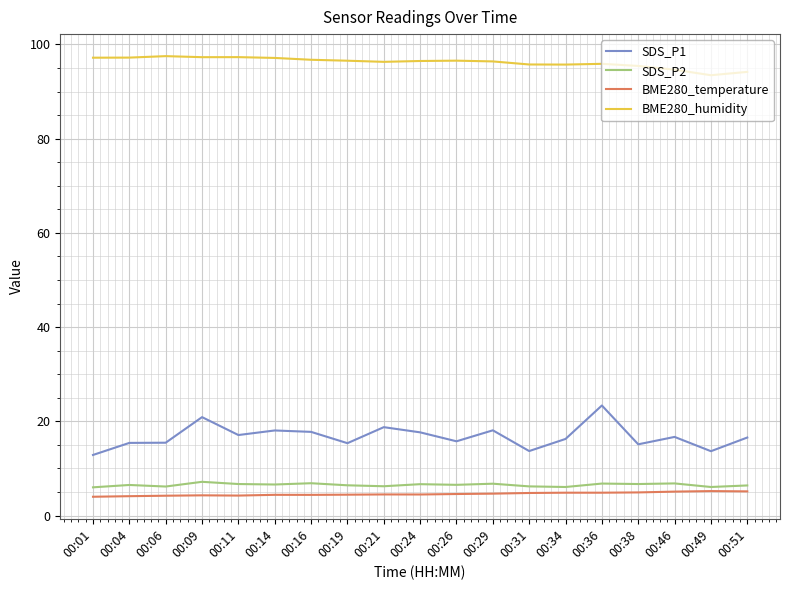

Which series has the largest range (max minus min)?

SDS_P1